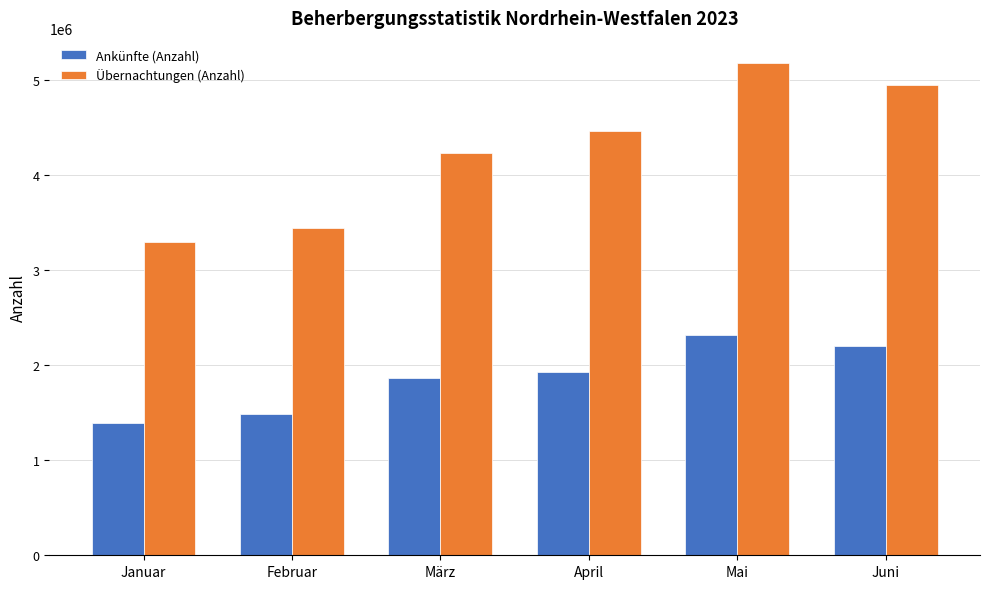

The value of Ankünfte (Anzahl) at Juni is 1063906. True or false?

False